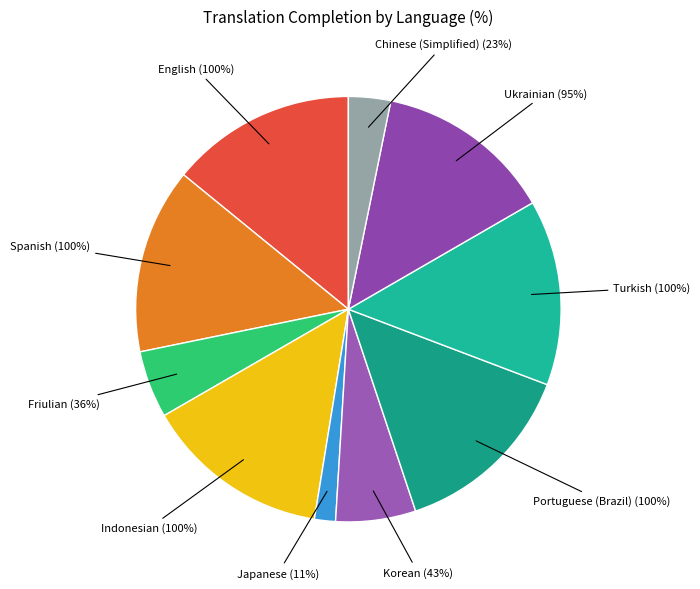

To the nearest percent, what is the difference between the Indonesian and Friulian slice percentages?

9%